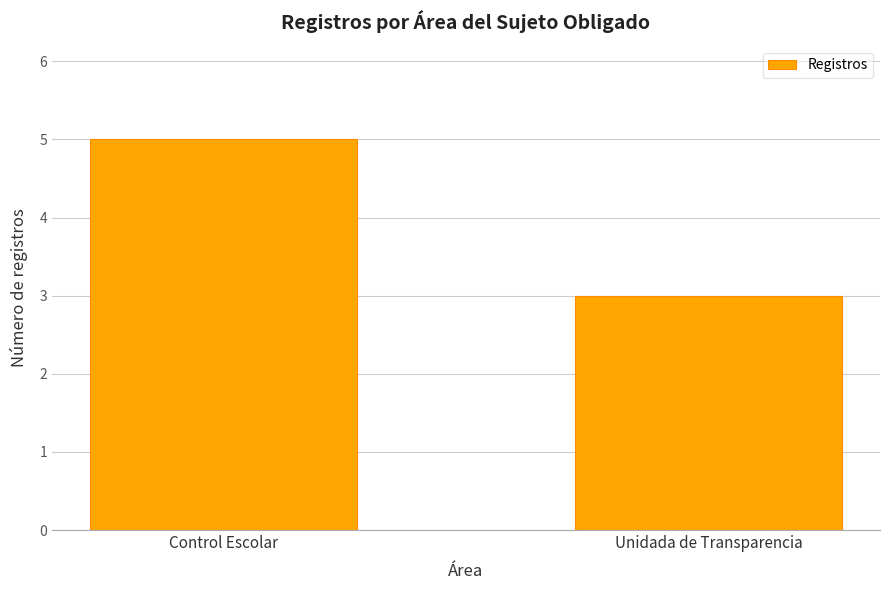

Count the values in the range 3 to 5.

2